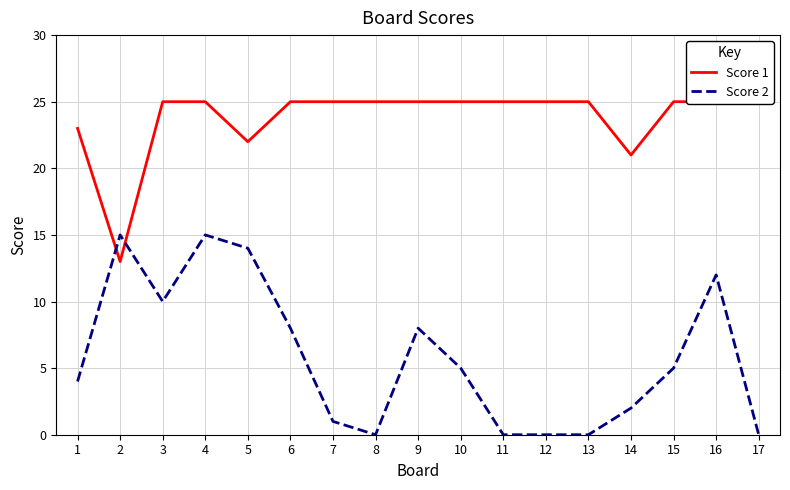

What is the greatest value displayed?

25